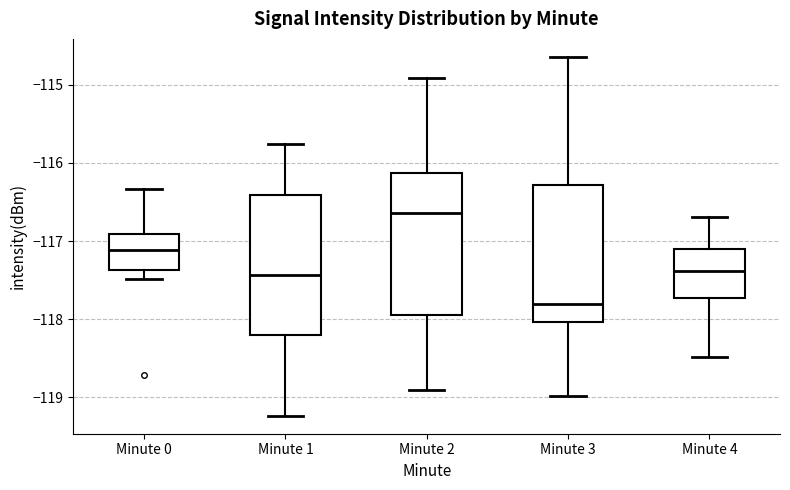

Reading left to right, read every box against the y-axis: the position of its median line, the range the box covers, and the ends of its whiskers. The values are not printed on the chart, so give them approximately, as read against the axis.

Minute 0: median -117.1, box -117.4 to -116.9, whiskers -117.5 to -116.3
Minute 1: median -117.4, box -118.2 to -116.4, whiskers -119.2 to -115.8
Minute 2: median -116.6, box -117.9 to -116.1, whiskers -118.9 to -114.9
Minute 3: median -117.8, box -118.0 to -116.3, whiskers -119.0 to -114.6
Minute 4: median -117.4, box -117.7 to -117.1, whiskers -118.5 to -116.7